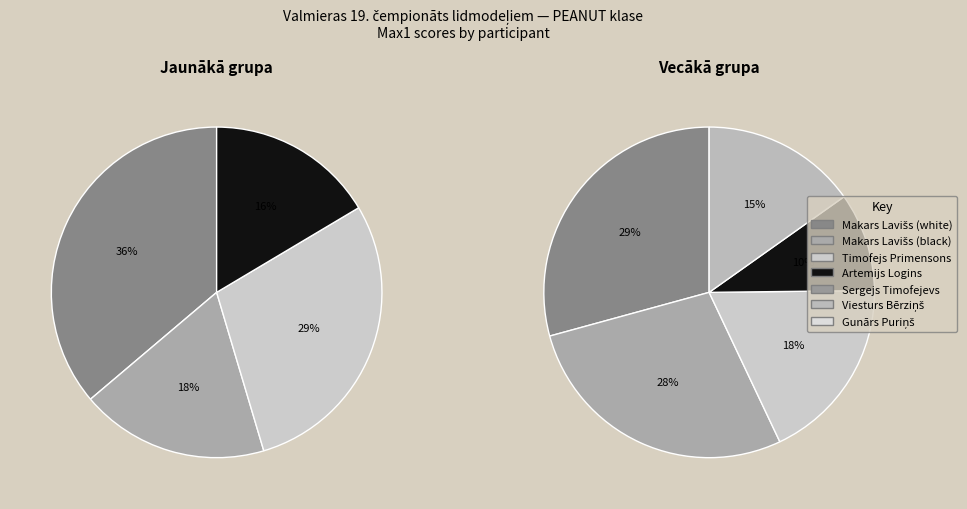

Count the number of slices in the pie.

4